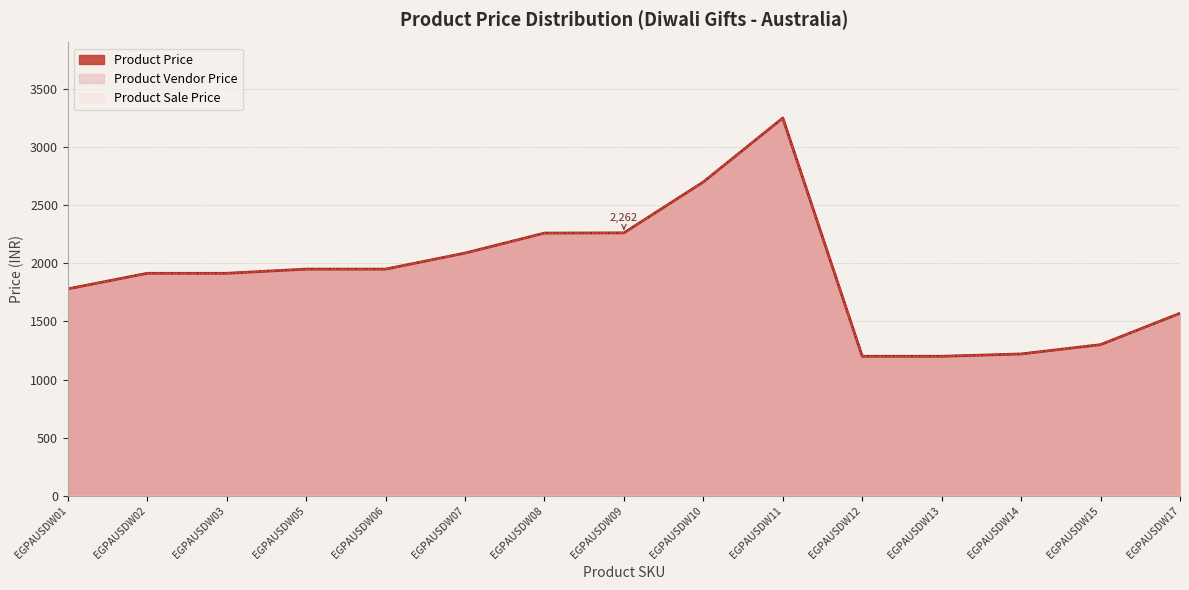

What is the difference between the Product Vendor Price values at EGPAUSDW14 and EGPAUSDW07?

868